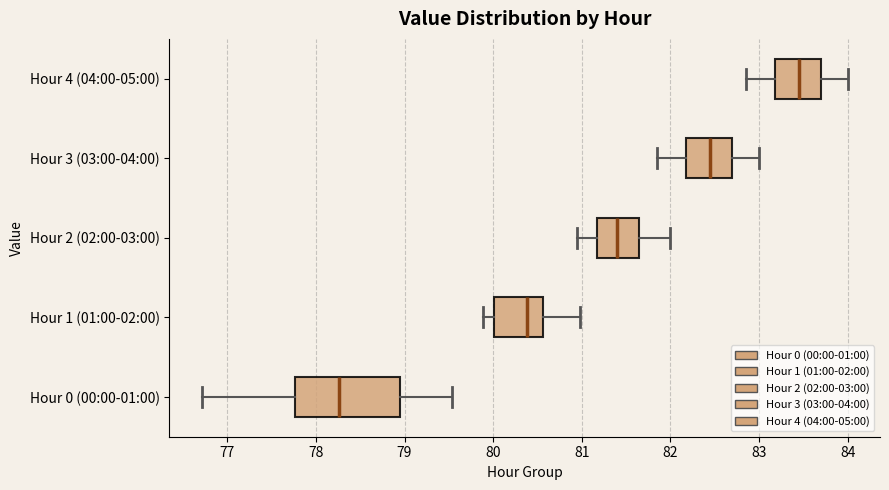

Which box is the widest, from its left edge to its right edge?

Hour 0 (00:00-01:00)